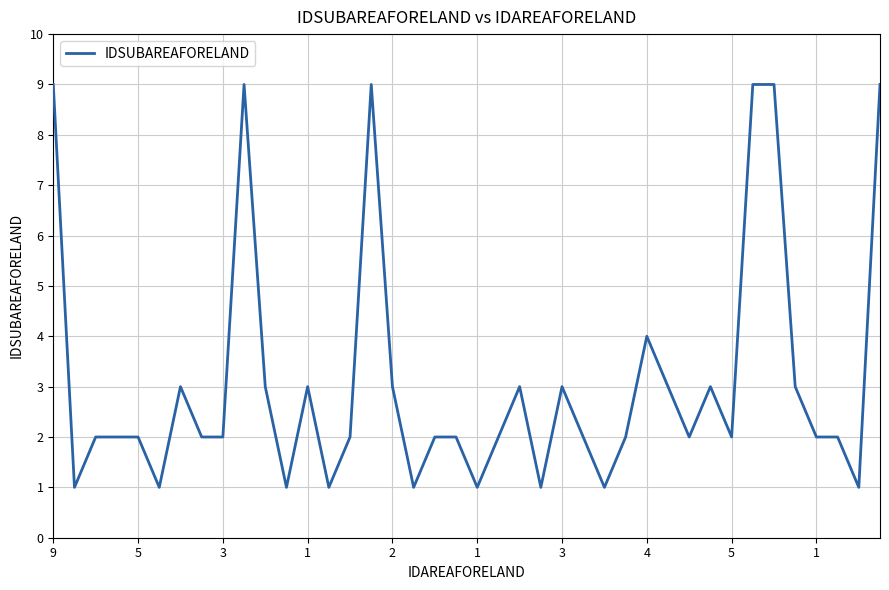

What is the difference between the maximum and minimum values?

8